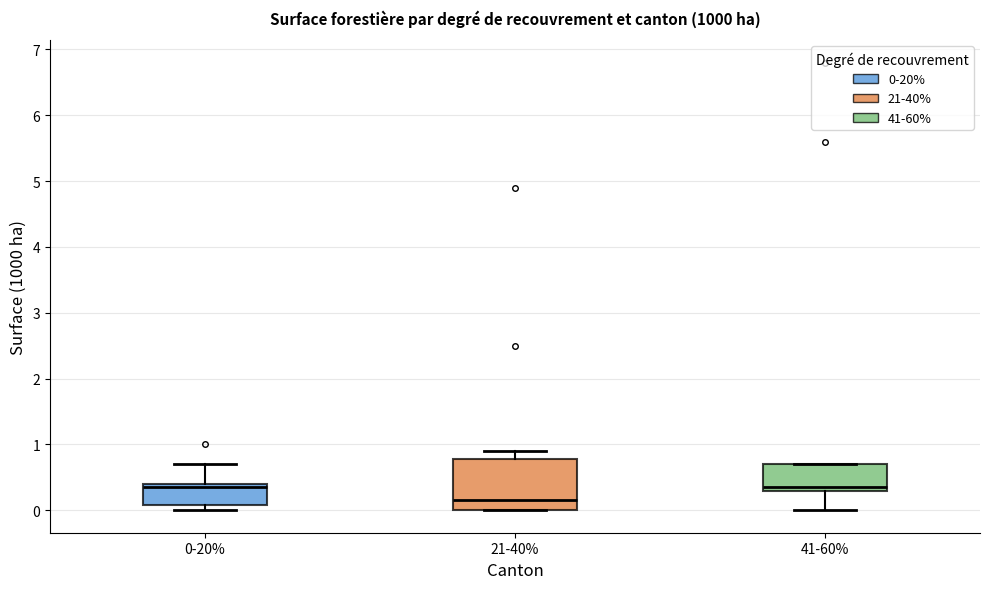

Which box has the lowest median line?

21-40%